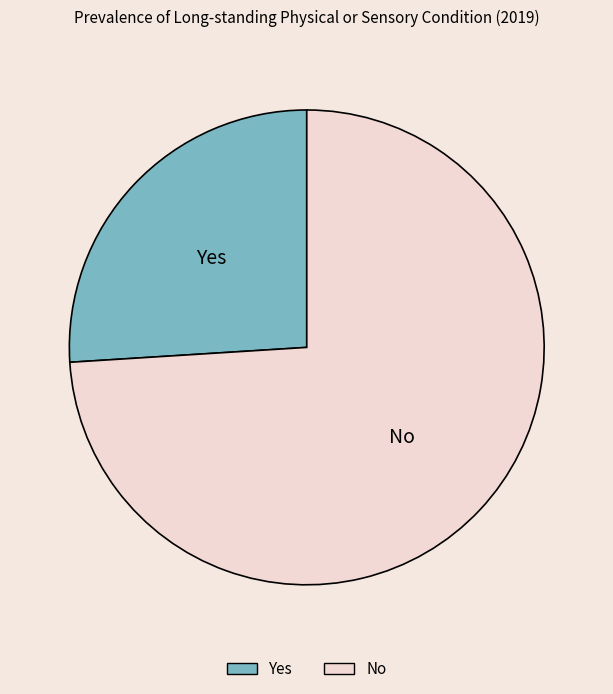

Do No and Yes together represent more than half of the pie?

Yes